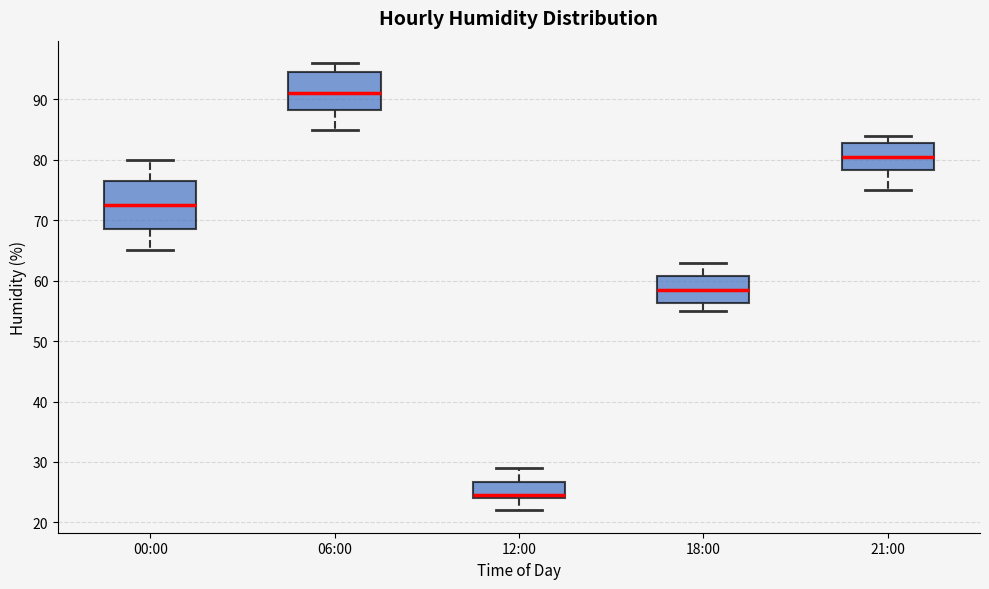

Which box has the lowest median line?

12:00